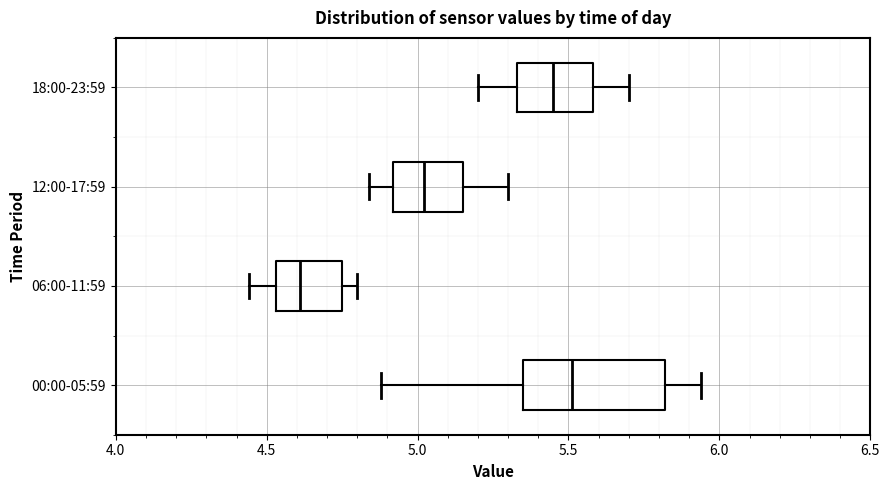

Reading bottom to top, transcribe this box plot: for each box, give where its median line is, the range the box spans, and where its two whiskers end, as read against the x-axis. The values are not printed on the chart, so give them approximately, as read against the axis.

00:00-05:59: median 5.50, box 5.35 to 5.80, whiskers 4.90 to 5.95
06:00-11:59: median 4.60, box 4.55 to 4.75, whiskers 4.45 to 4.80
12:00-17:59: median 5.00, box 4.90 to 5.15, whiskers 4.85 to 5.30
18:00-23:59: median 5.45, box 5.35 to 5.60, whiskers 5.20 to 5.70